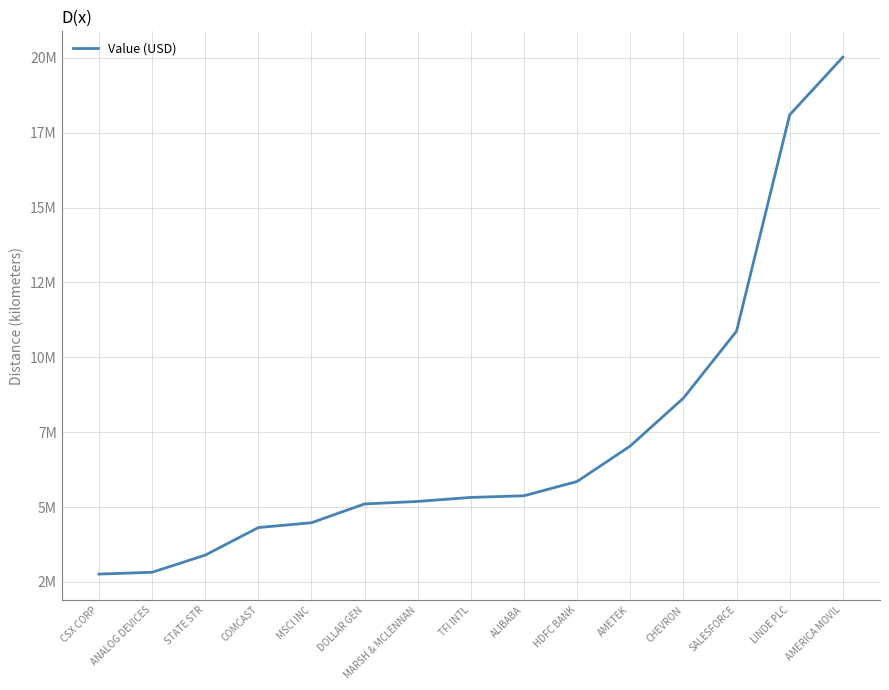

Is this an area chart (filled region under the line)?

No